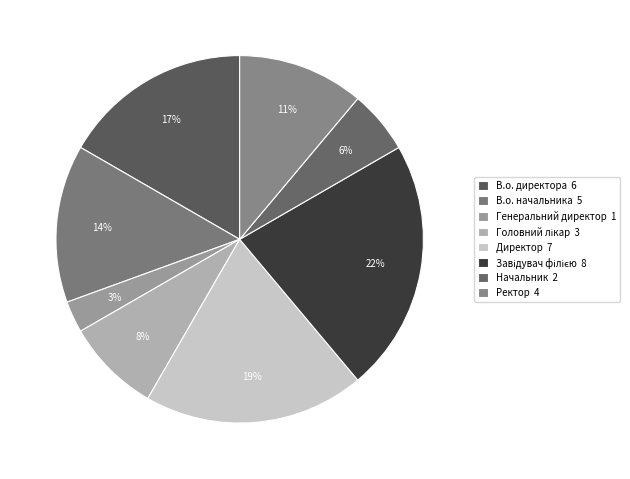

What portion of the pie excludes Ректор?

88.9%